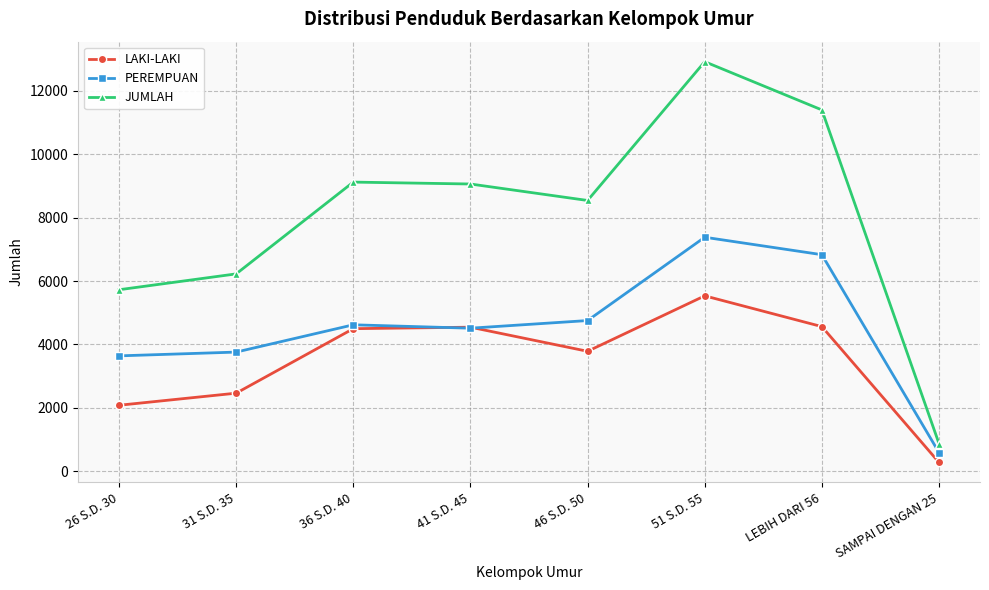

Which category has the highest value in the LAKI-LAKI series?

51 S.D. 55